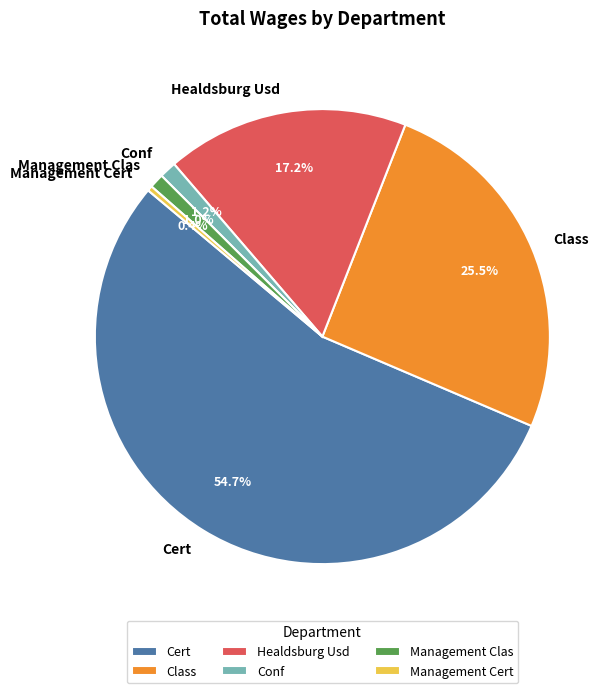

Is Management Clas the majority of the pie?

No